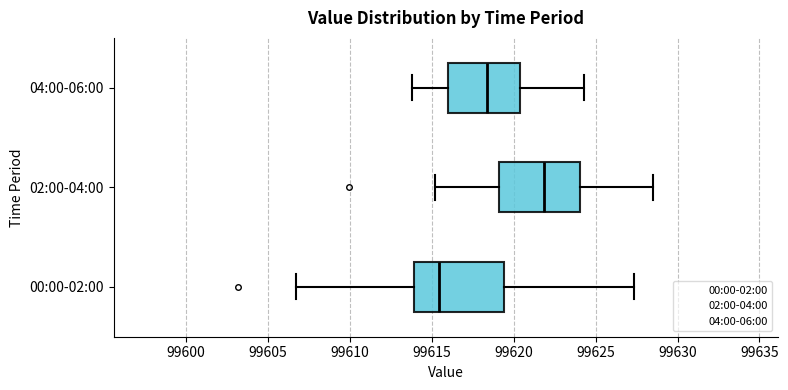

Which box has the furthest to the left median line?

00:00-02:00